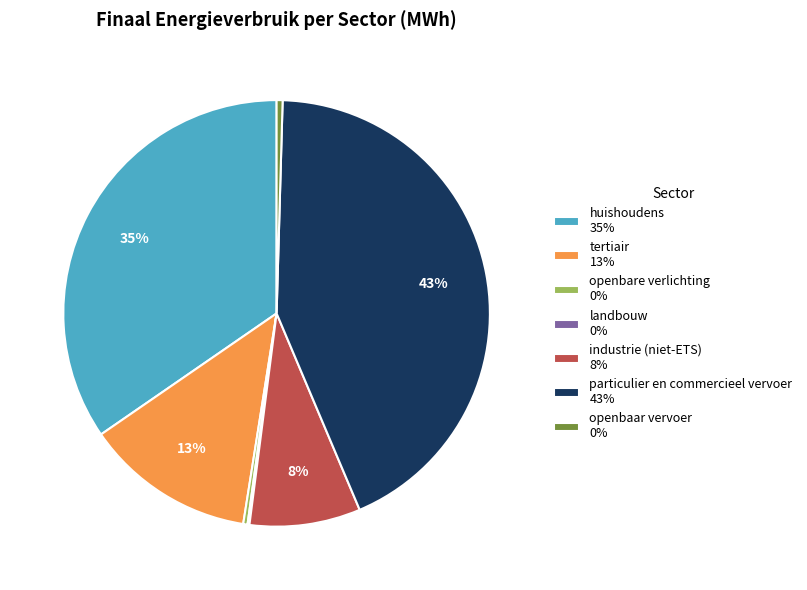

To the nearest percent, what is the difference between the largest and smallest slice percentages?

43%